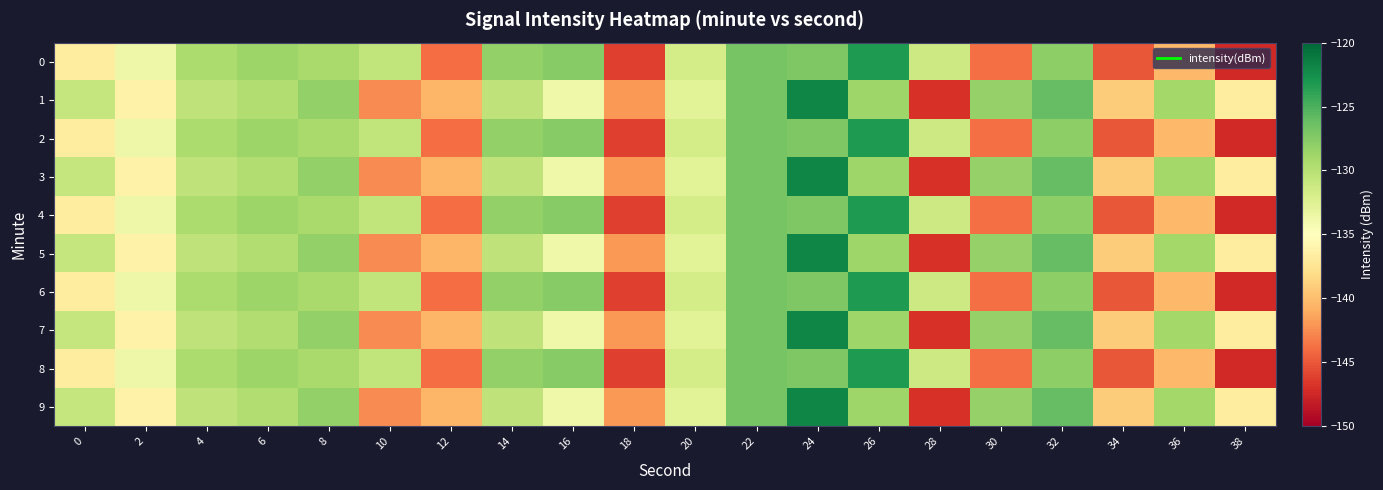

How many distinct data groups are displayed?

10